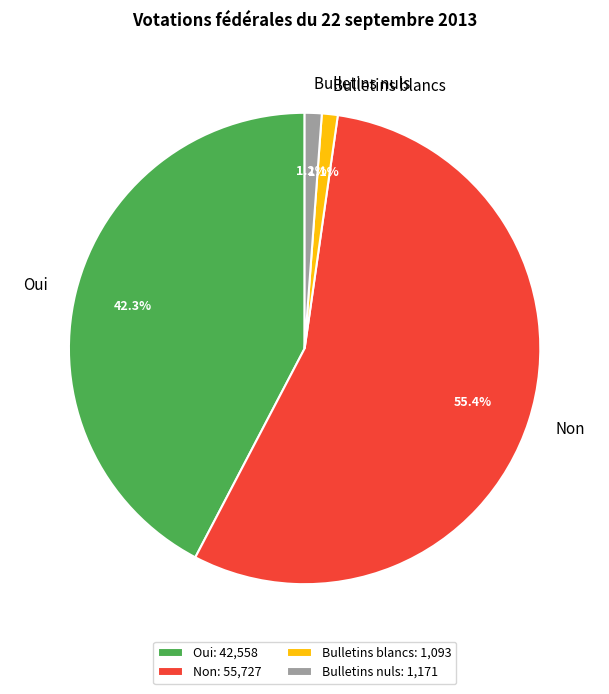

Does Bulletins blancs represent more than half of the total?

No